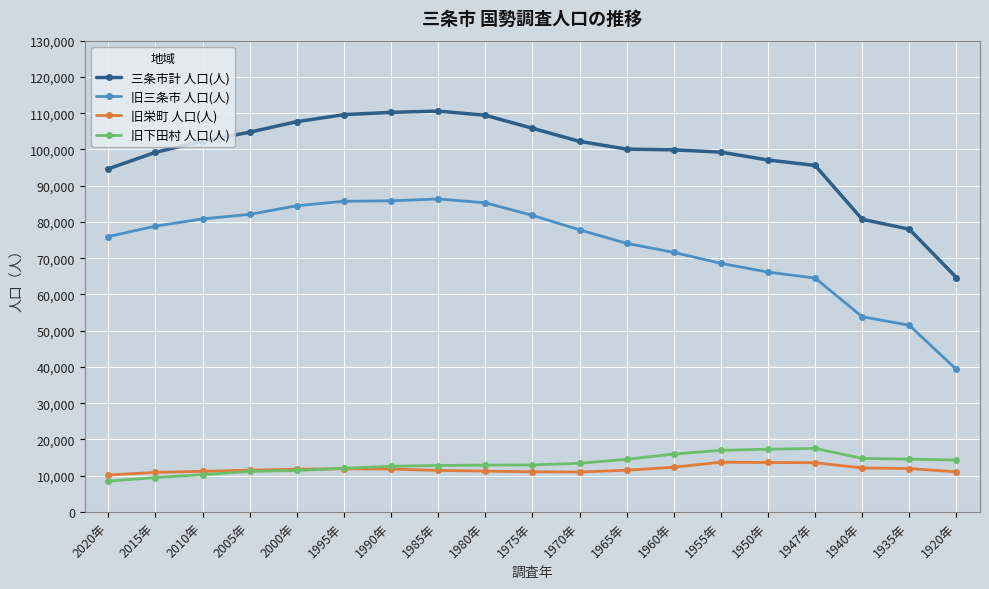

Which series has the widest spread of values?

旧三条市 人口(人)